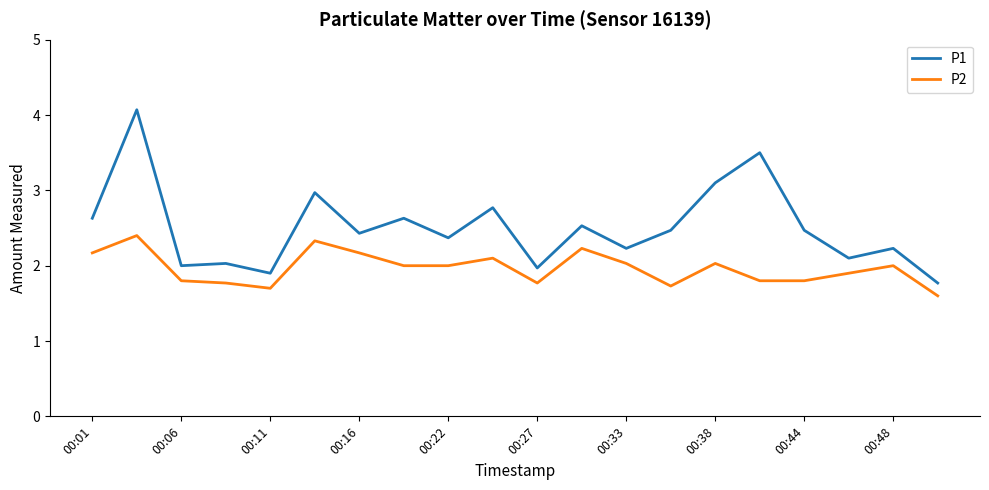

What is the sum of all P2 values?

39.3